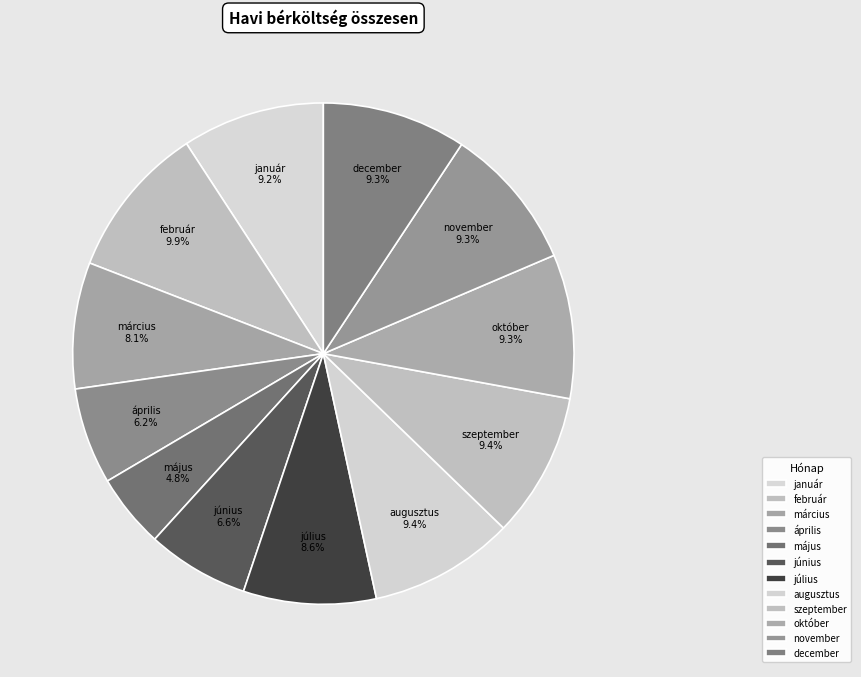

Count the number of slices in the pie.

12